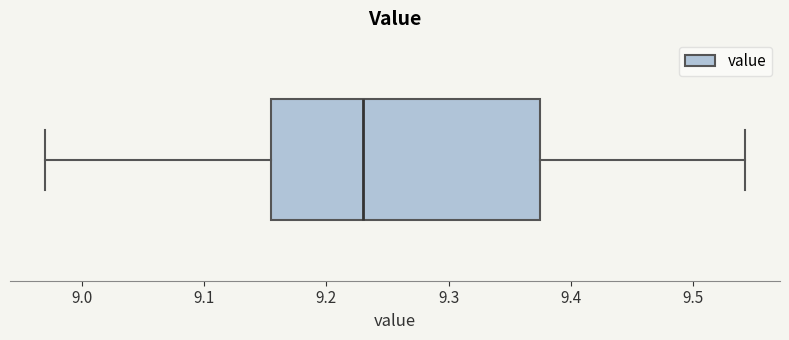

Transcribe this box plot: give where the median line is, the range the box spans, and where the two whiskers end, as read against the x-axis. The values are not printed on the chart, so give them approximately, as read against the axis.

median 9.23, box 9.15 to 9.37, whiskers 8.97 to 9.54